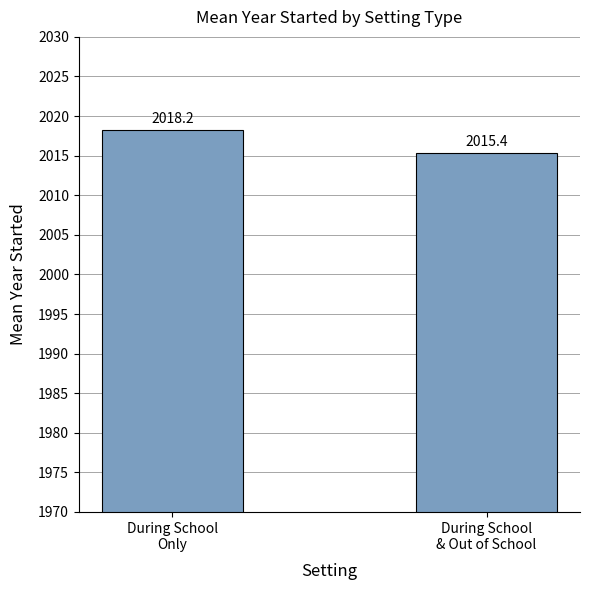

What is the label of the 2nd bar from the right?

During School
Only